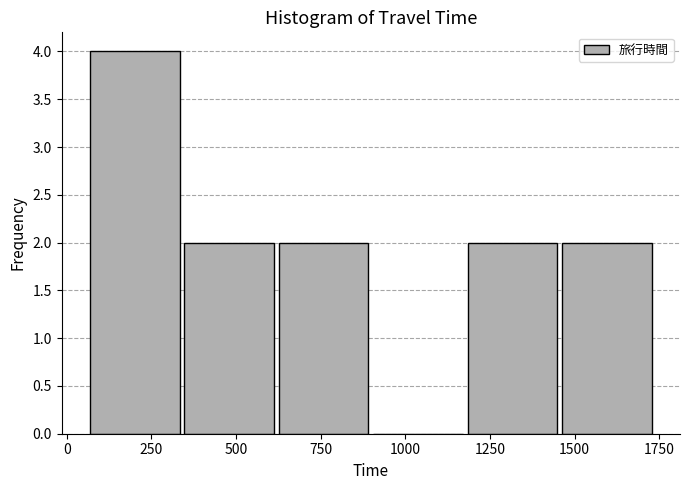

Reading left to right, list every bar in this chart as the range it spans on the x-axis followed by its height. Neither the bar edges nor the heights are printed on the chart, so give them approximately, as read against the axes.

50 to 350: 4
350 to 600: 2
600 to 900: 2
900 to 1200: 0
1200 to 1450: 2
1450 to 1750: 2